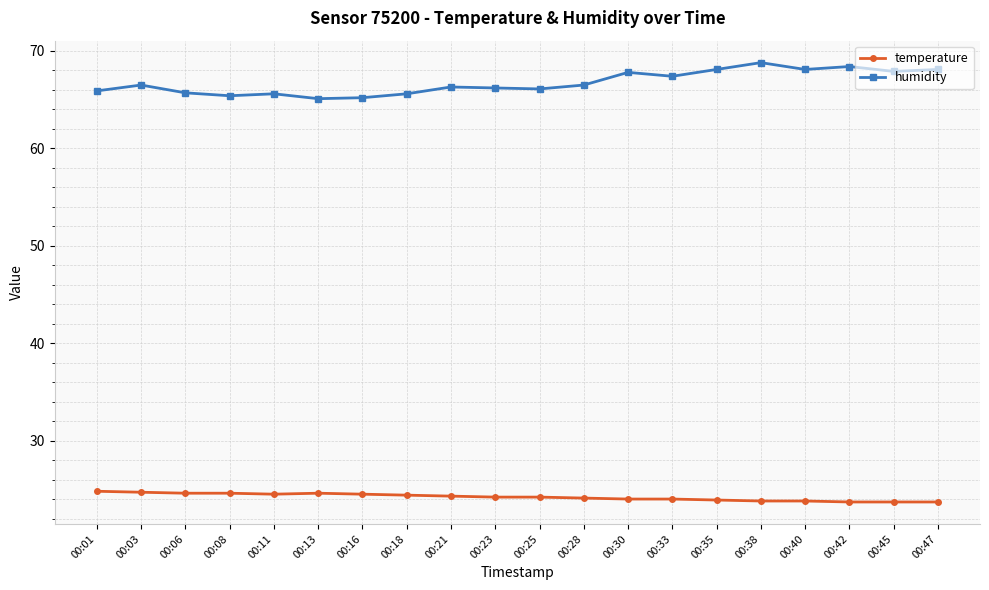

The value of humidity at 00:35 is 39.7. True or false?

False